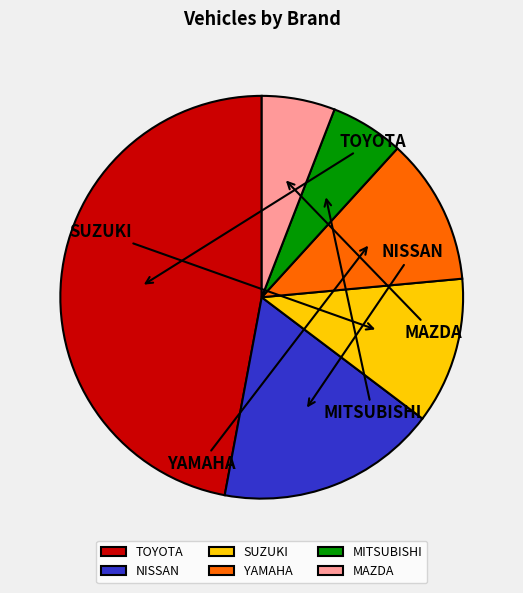

To the nearest percent, what is the combined percentage of MAZDA and YAMAHA?

18%